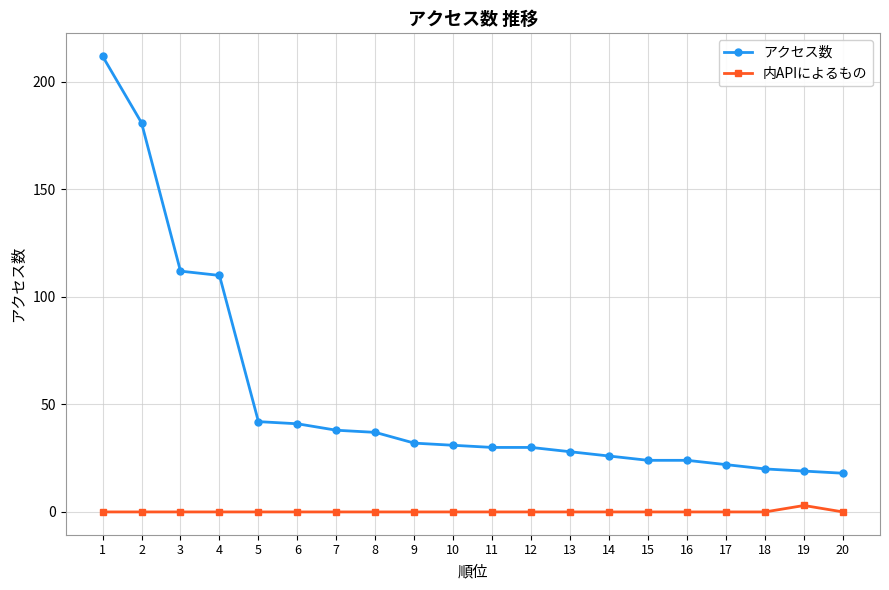

Rank the series at 20 from lowest to highest value.

内APIによるもの, アクセス数